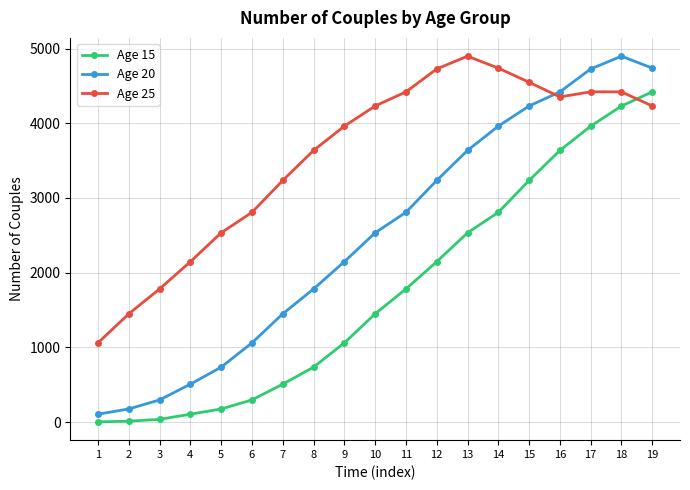

After their last crossing, which series has the higher values: Age 25 or Age 15?

Age 15